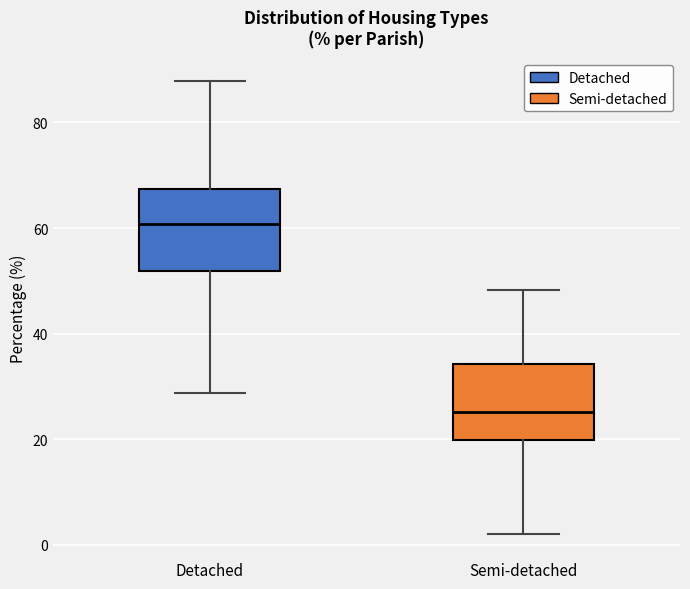

Reading left to right, read every box against the y-axis: the position of its median line, the range the box covers, and the ends of its whiskers. The values are not printed on the chart, so give them approximately, as read against the axis.

Detached: median 60, box 52 to 68, whiskers 28 to 88
Semi-detached: median 26, box 20 to 34, whiskers 2 to 48